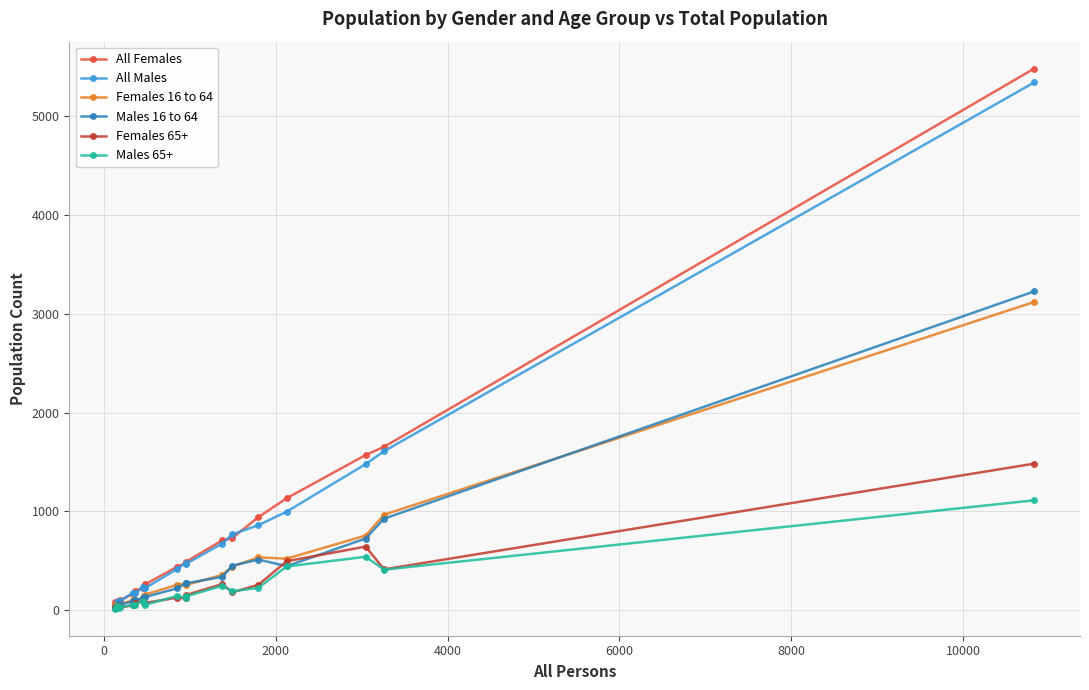

Which series has the largest range (max minus min)?

All Females